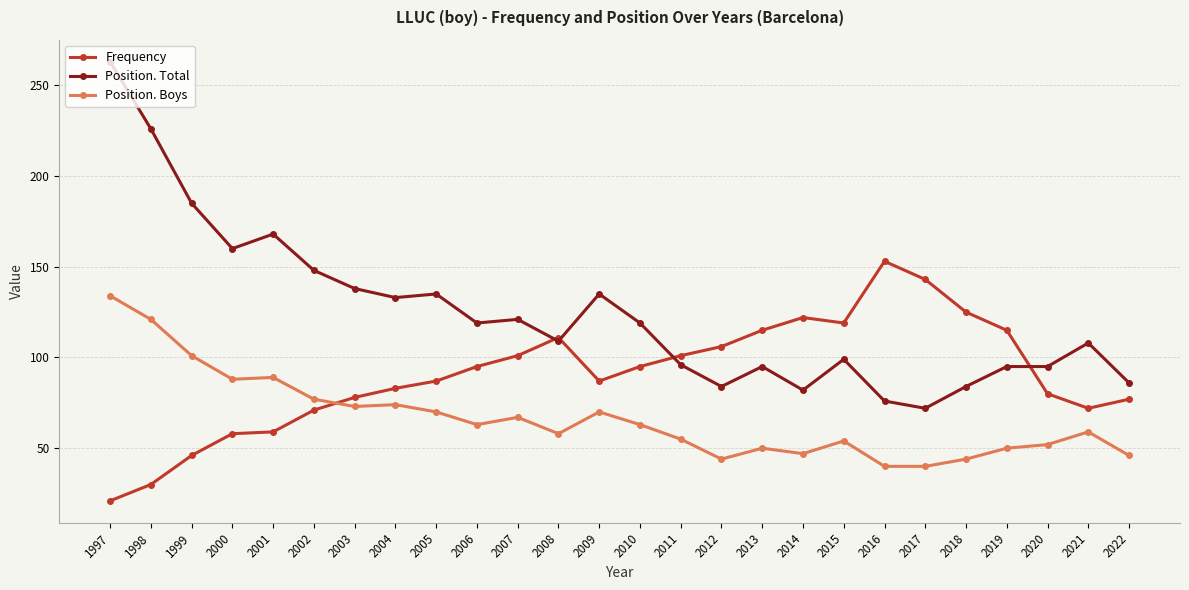

The value of Position. Boys at 2021 is 59. True or false?

True